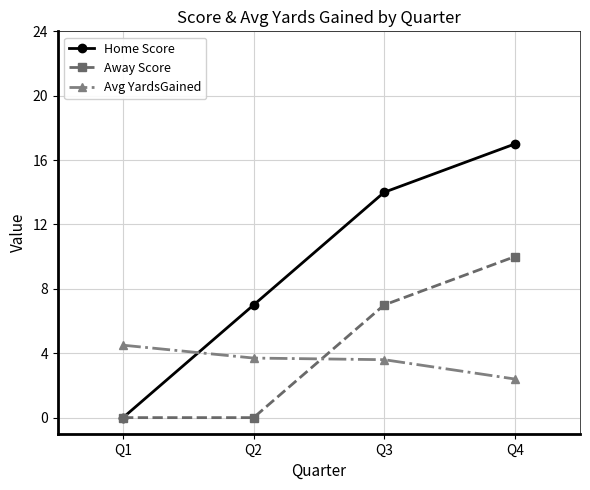

What is the value of the Home Score point at the 3rd from the left?

14.0